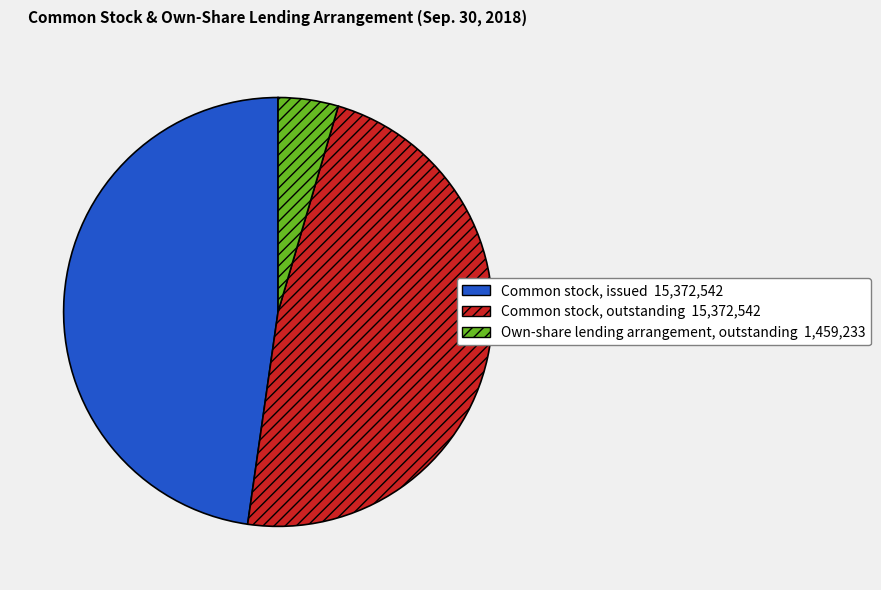

Is there any slice that represents more than half of the pie?

No